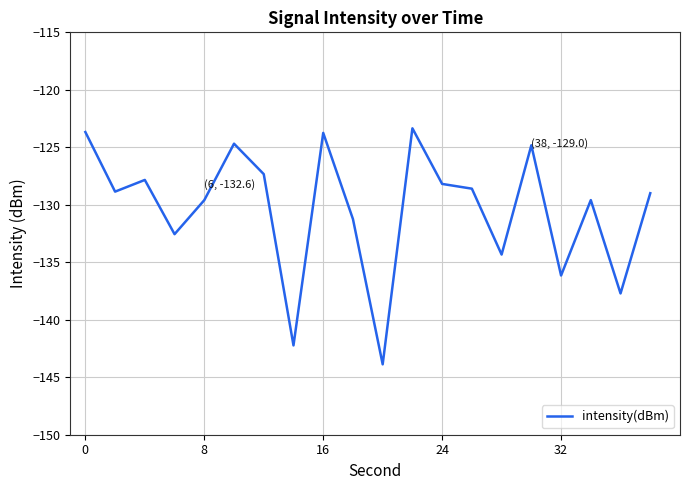

What is the difference between the maximum and minimum values?

20.5